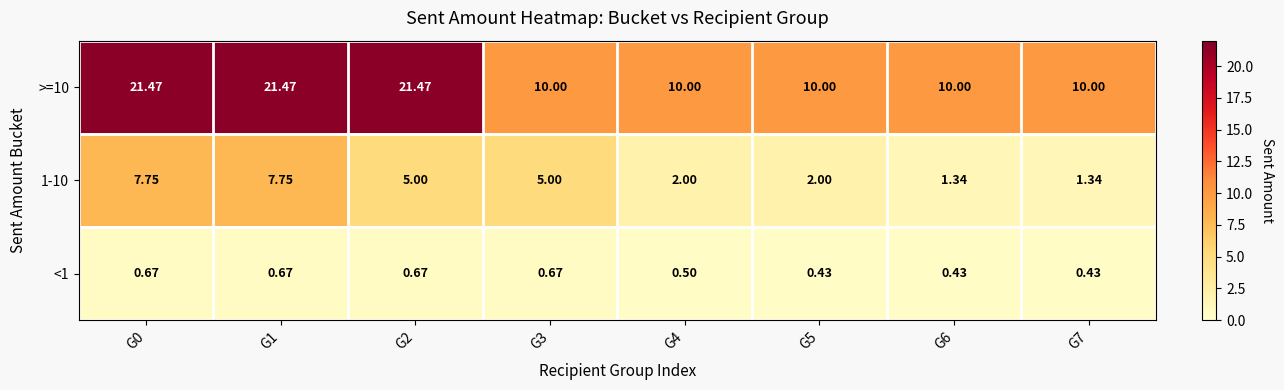

Is the value of <1 at G1 greater than the value of 1-10 at G3?

No